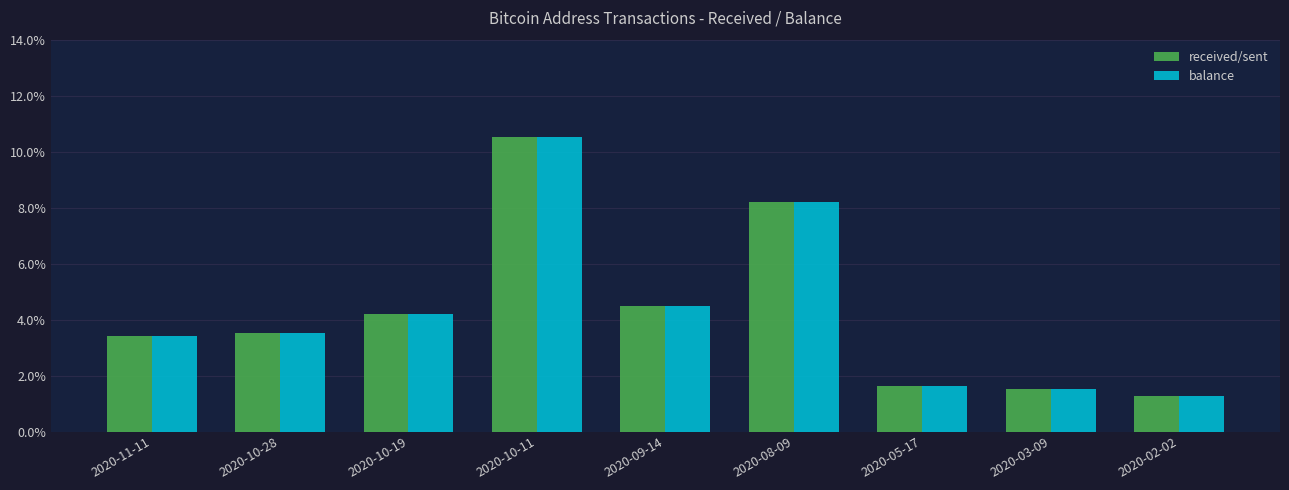

Reading right to left, transcribe all the data shown in this chart.

received/sent: 0.0	0.0	0.0	0.1	0.0	0.1	0.0	0.0	0.0
balance: 0.0	0.0	0.0	0.1	0.0	0.1	0.0	0.0	0.0